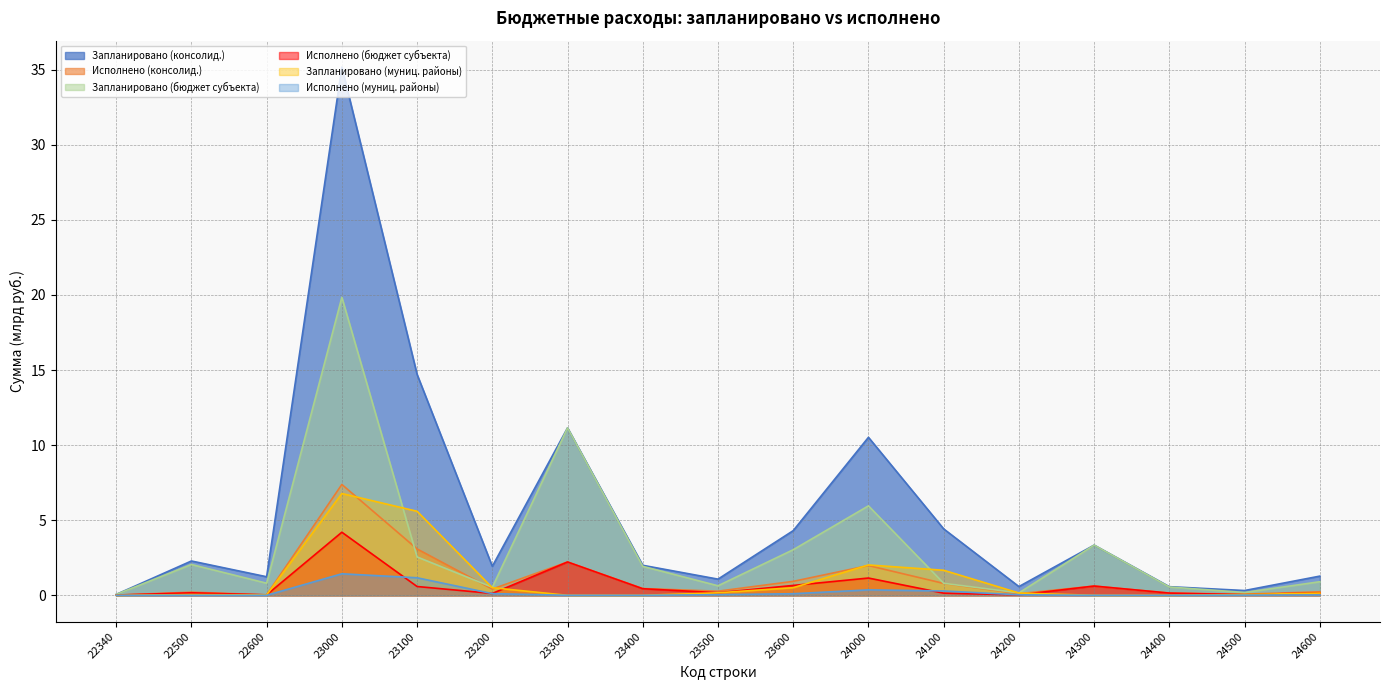

At which label is Запланировано (муниц. районы) closest to 3?

24000